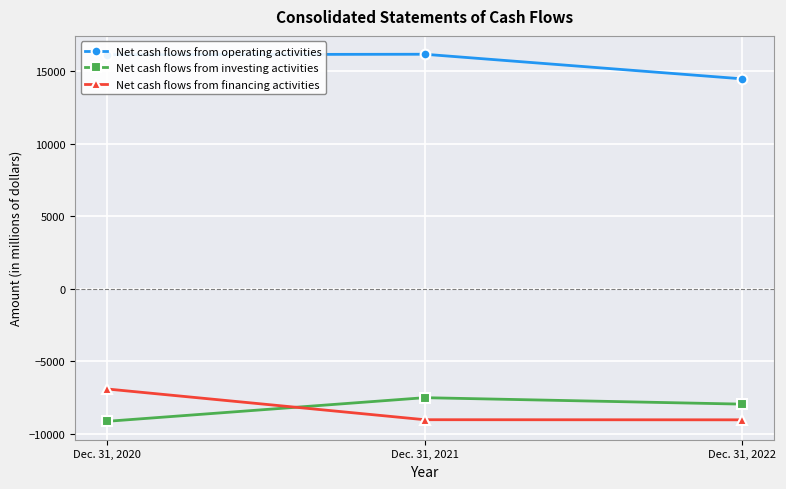

What is the difference between the maximum and minimum values in the Net cash flows from operating activities series?

1697